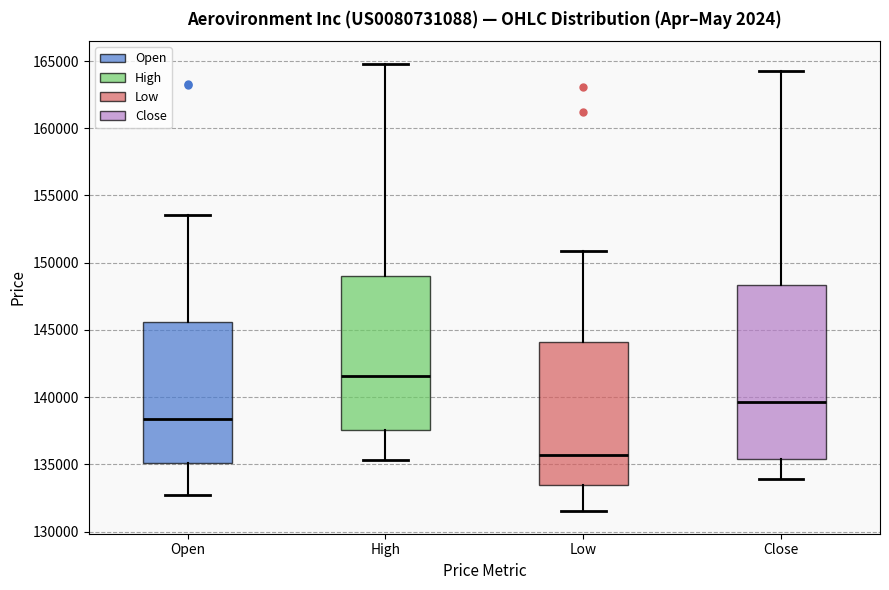

Reading left to right, read every box against the y-axis: the position of its median line, the range the box covers, and the ends of its whiskers. The values are not printed on the chart, so give them approximately, as read against the axis.

Open: median 138500, box 135000 to 145500, whiskers 132500 to 153500
High: median 141500, box 137500 to 149000, whiskers 135500 to 165000
Low: median 135500, box 133500 to 144000, whiskers 131500 to 151000
Close: median 139500, box 135500 to 148500, whiskers 134000 to 164000